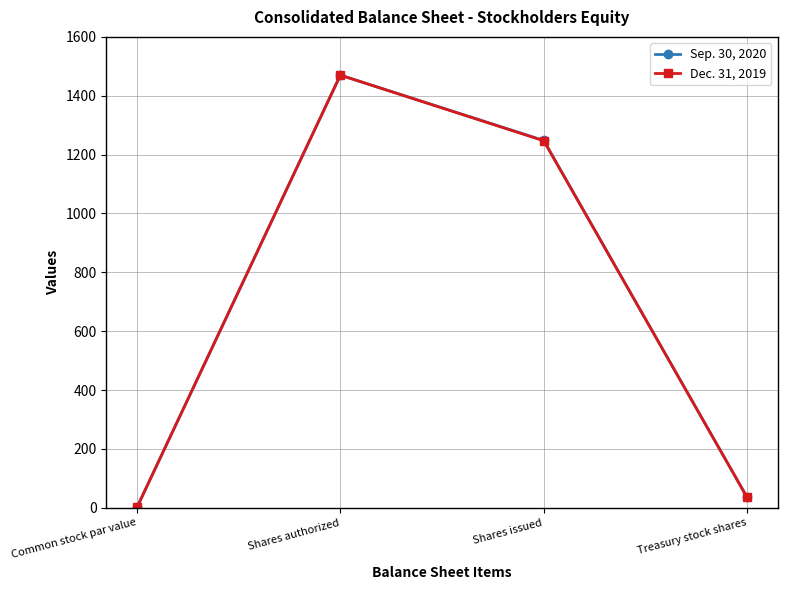

What is the value of the Dec. 31, 2019 point at the 2nd from the left?

1470